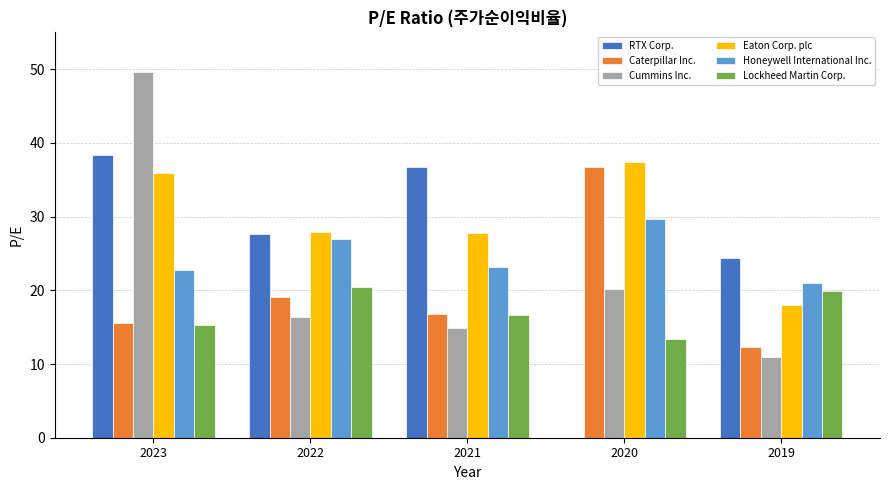

Read the Honeywell International Inc. value at 2019.

21.0